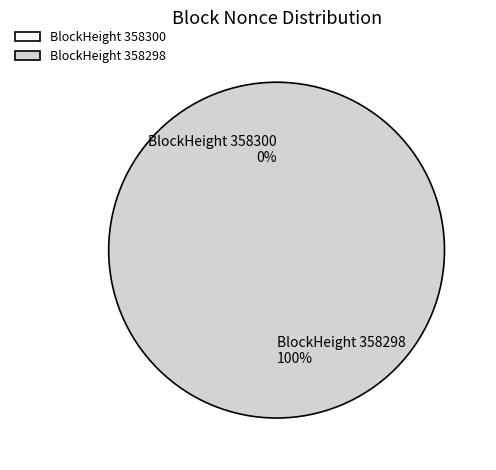

How many slices are in this pie chart?

2